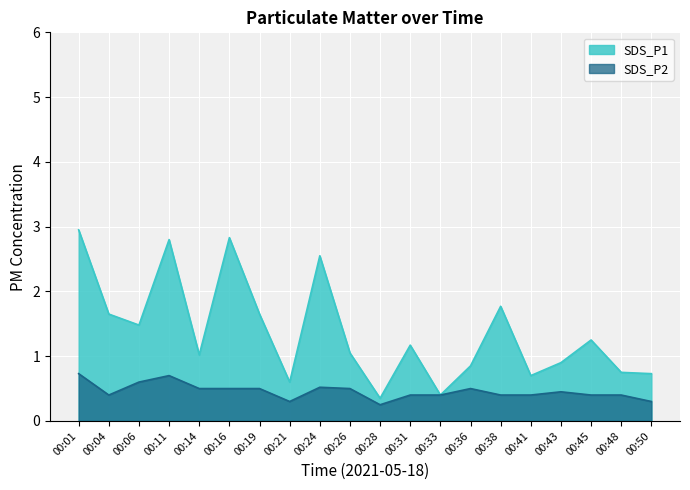

At 00:48, list the series in order from smallest to largest.

SDS_P2, SDS_P1